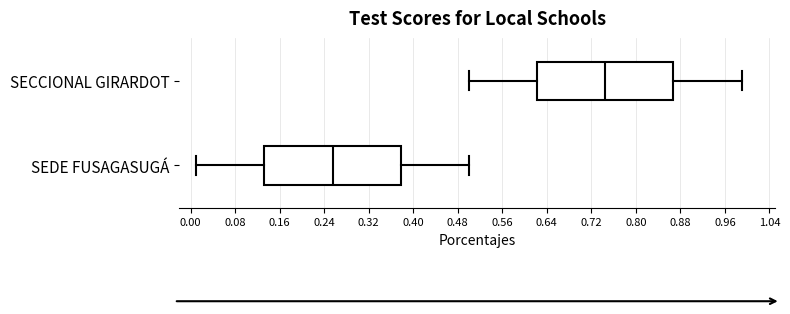

Reading bottom to top, transcribe this box plot: for each box, give where its median line is, the range the box spans, and where its two whiskers end, as read against the x-axis. The values are not printed on the chart, so give them approximately, as read against the axis.

SEDE FUSAGASUGÁ: median 0.26, box 0.13 to 0.38, whiskers 0.01 to 0.50
SECCIONAL GIRARDOT: median 0.75, box 0.62 to 0.87, whiskers 0.50 to 0.99